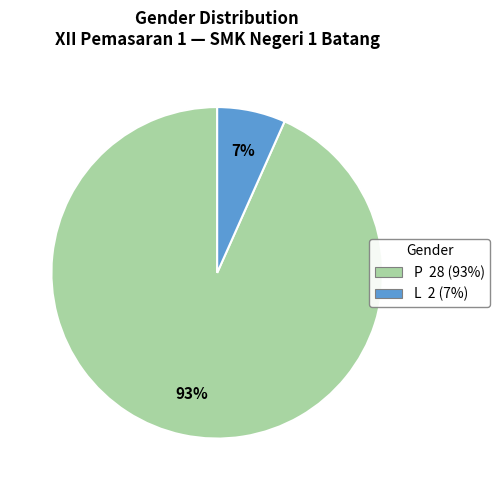

Rank the categories by value from lowest to highest.

L, P